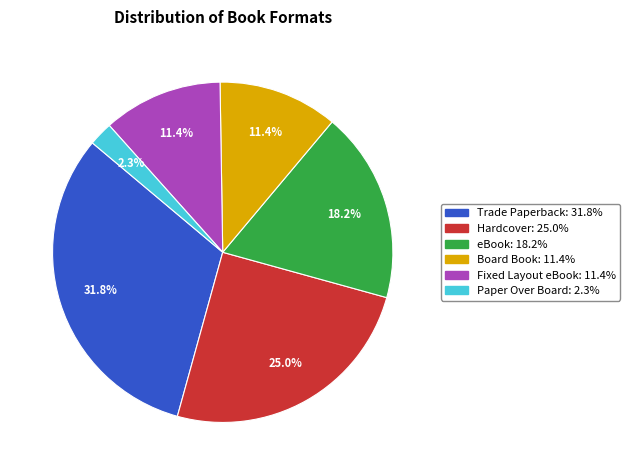

Does any single category account for the majority?

No